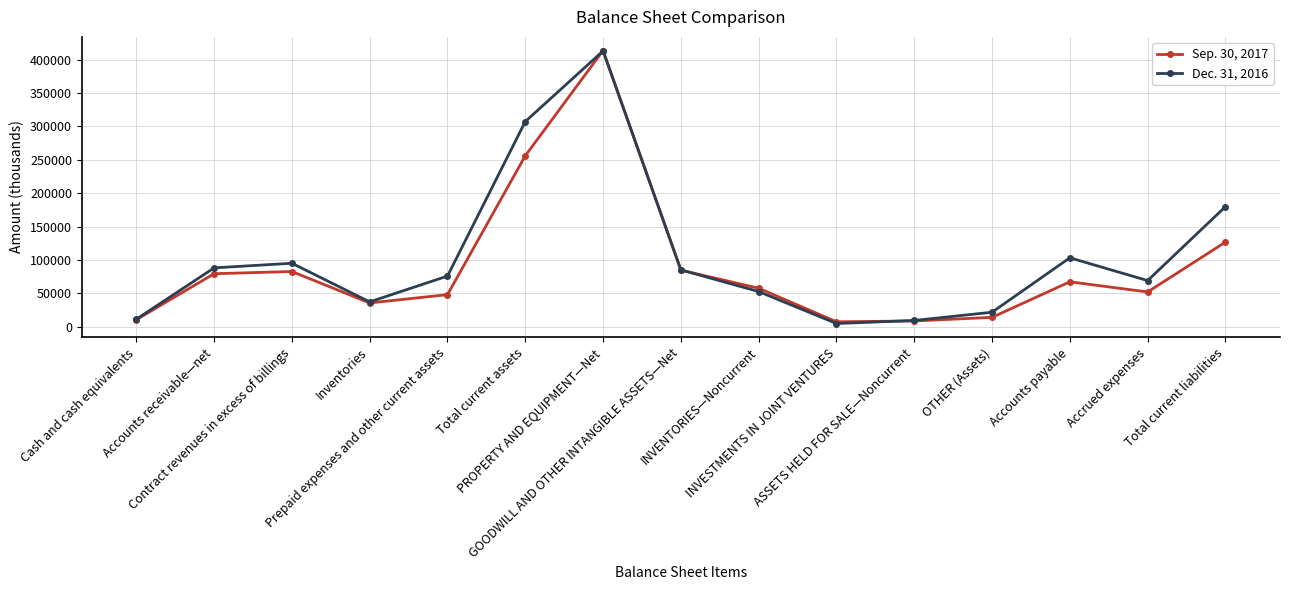

True or false: Dec. 31, 2016 has more than 2 points higher than both neighbors.

True